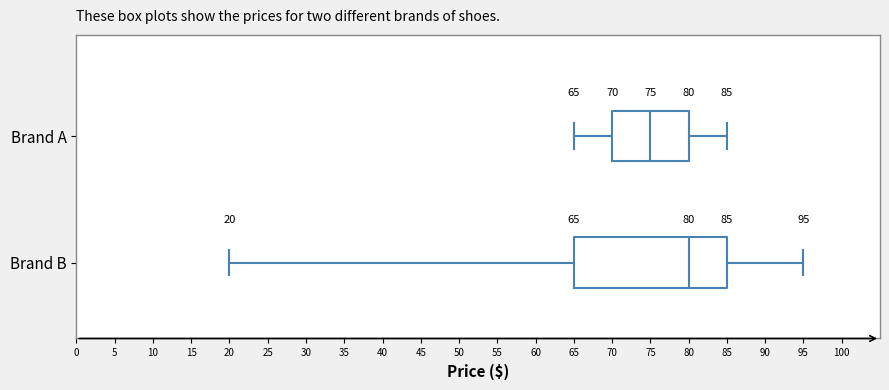

Which box is the widest, from its left edge to its right edge?

Brand B